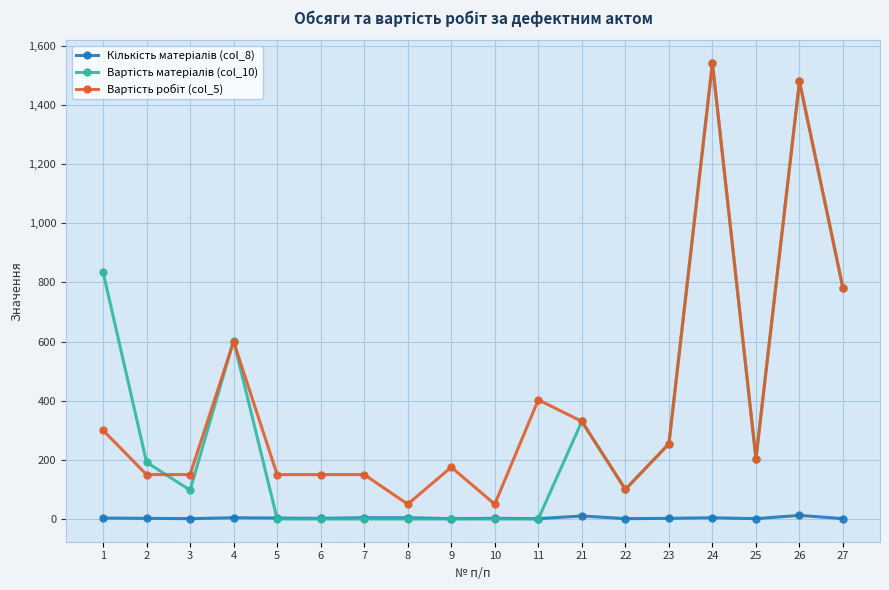

True or false: Вартість матеріалів (col_10) has a value of 269.7 at 25.

False